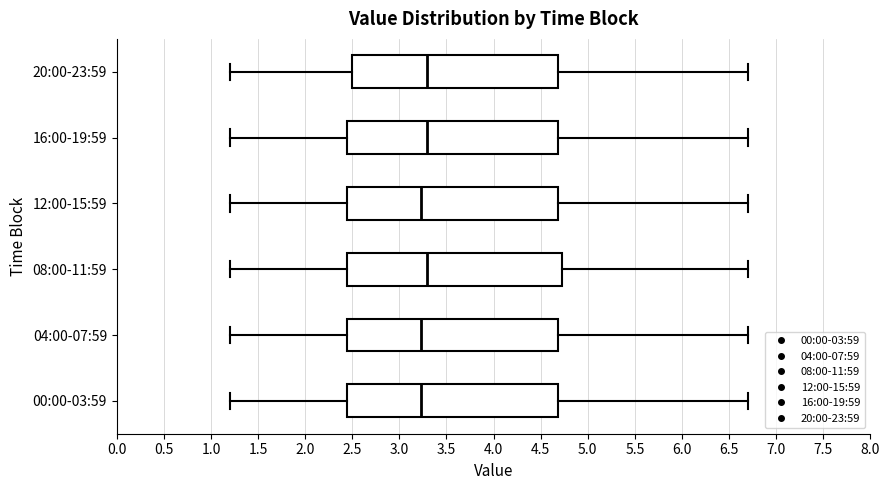

Reading bottom to top, transcribe this box plot: for each box, give where its median line is, the range the box spans, and where its two whiskers end, as read against the x-axis. The values are not printed on the chart, so give them approximately, as read against the axis.

00:00-03:59: median 3.25, box 2.45 to 4.70, whiskers 1.20 to 6.70
04:00-07:59: median 3.25, box 2.45 to 4.70, whiskers 1.20 to 6.70
08:00-11:59: median 3.30, box 2.45 to 4.75, whiskers 1.20 to 6.70
12:00-15:59: median 3.25, box 2.45 to 4.70, whiskers 1.20 to 6.70
16:00-19:59: median 3.30, box 2.45 to 4.70, whiskers 1.20 to 6.70
20:00-23:59: median 3.30, box 2.50 to 4.70, whiskers 1.20 to 6.70